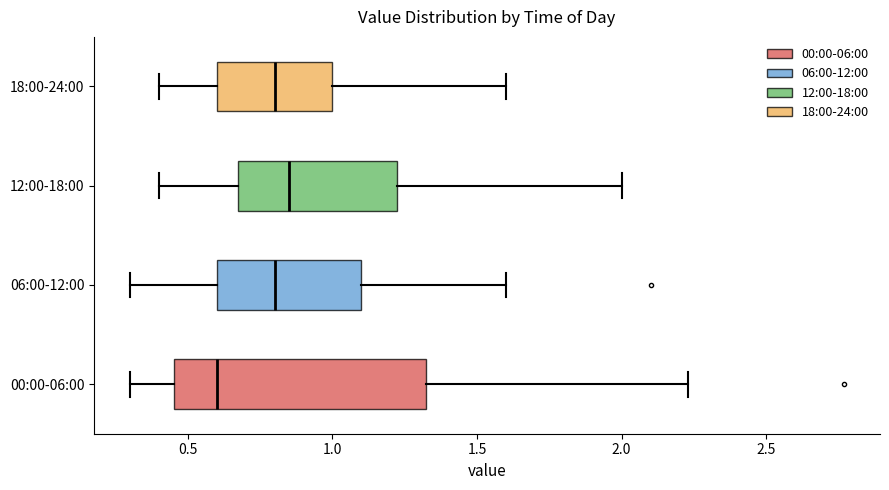

Where is the left edge of the box for 12:00-18:00 on the x-axis? The values are not printed on the chart, so give them approximately, as read against the axis.

0.70